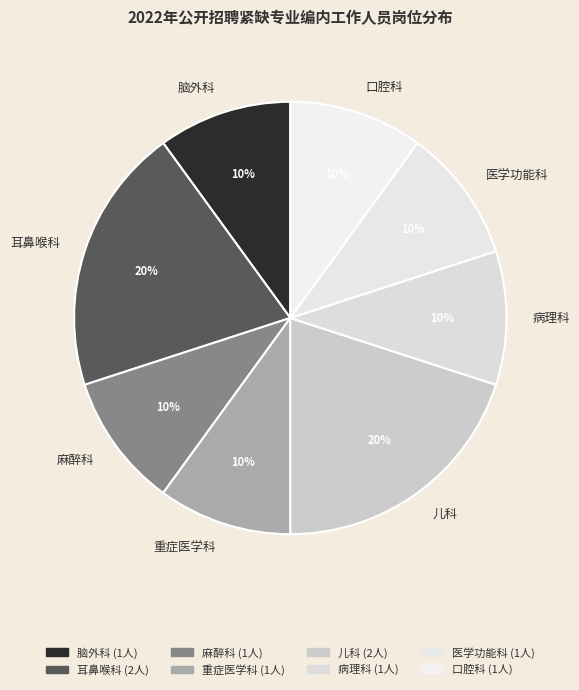

Combined, do 脑外科 and 重症医学科 account for over 50%?

No